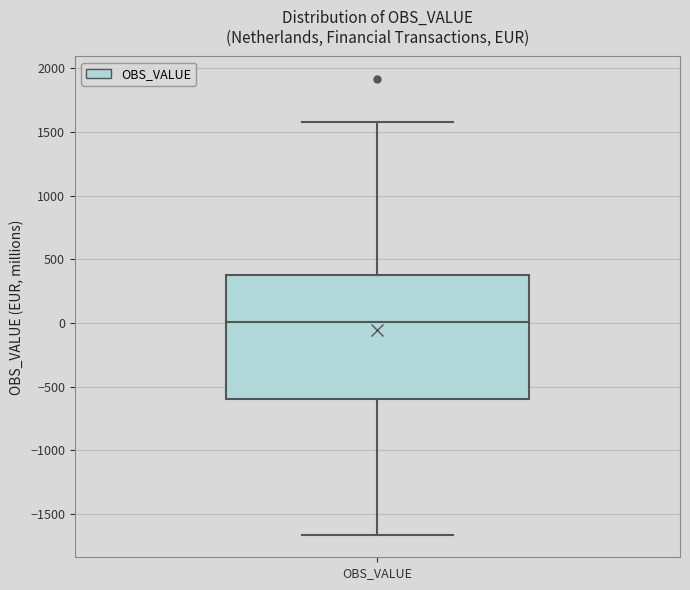

Read this box plot against the y-axis: the position of the median line, the range covered by the box, and the ends of both whiskers. The values are not printed on the chart, so give them approximately, as read against the axis.

median 0, box -600 to 400, whiskers -1650 to 1600